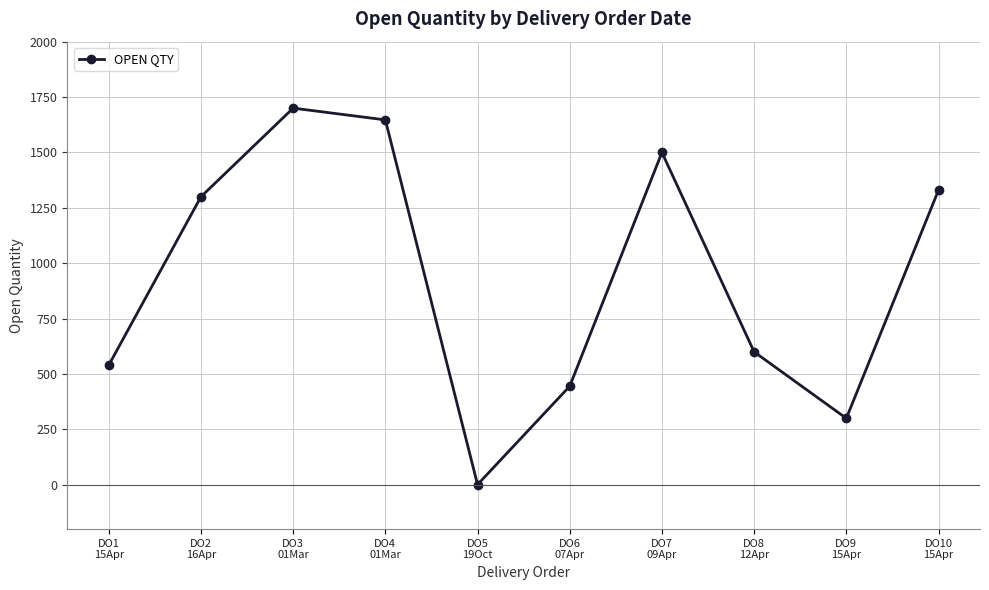

What is the change in value from DO1
15Apr to DO6
07Apr?

-95